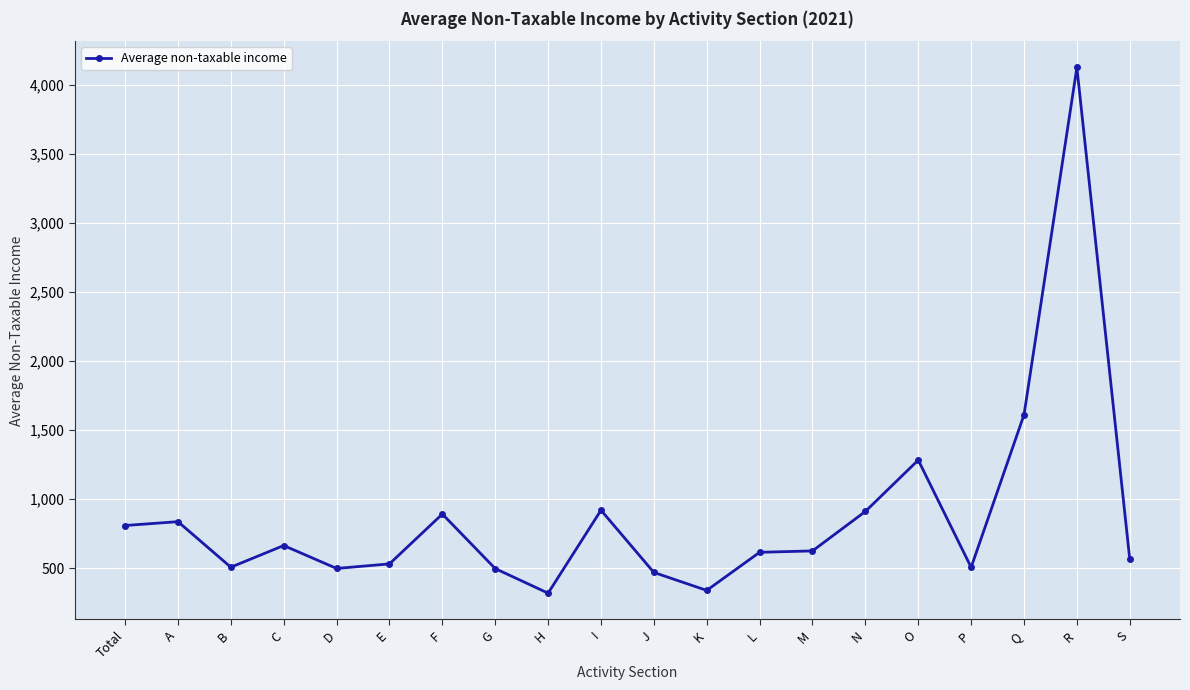

Does the chart display data point markers on the line(s)?

Yes